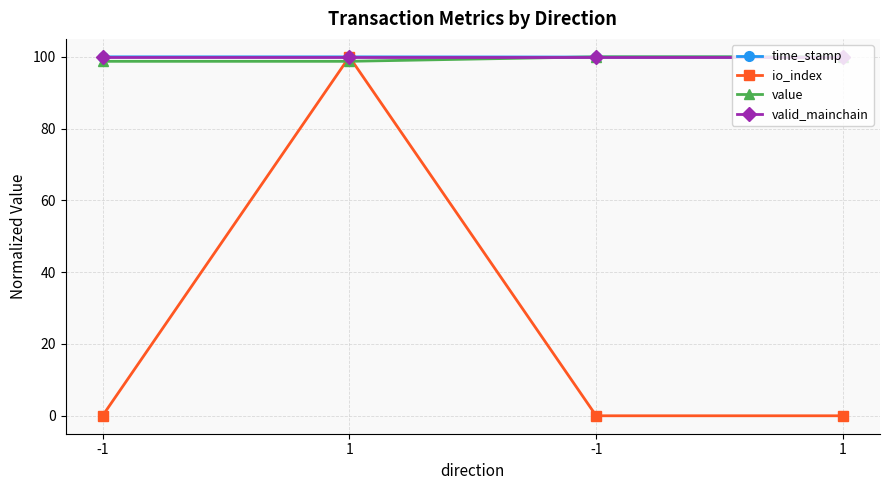

What is the greatest value displayed?

100.0